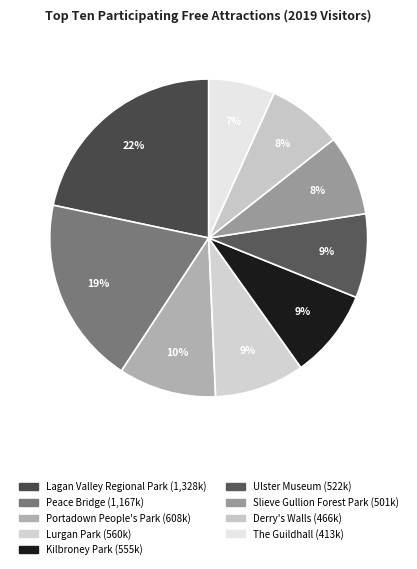

To the nearest percent, what portion does Kilbroney Park represent?

9%